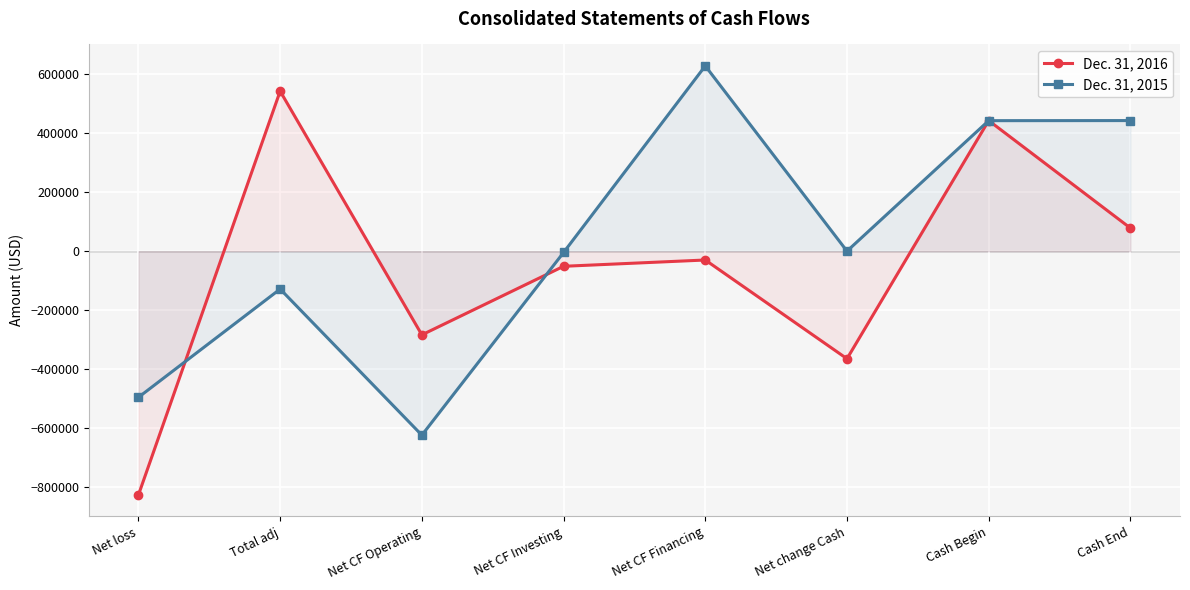

Is this an area chart (filled region under the line)?

No